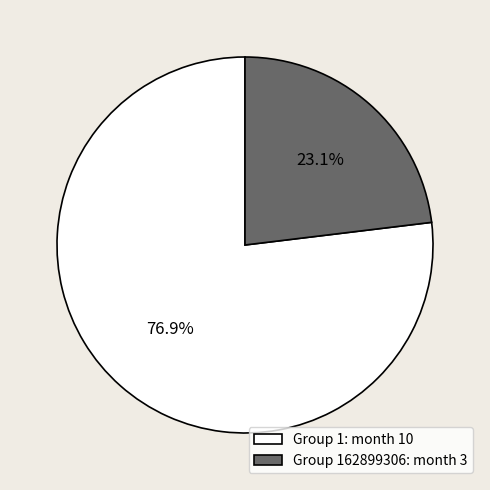

Which category has the smallest portion of the pie?

Group 162899306: month 3